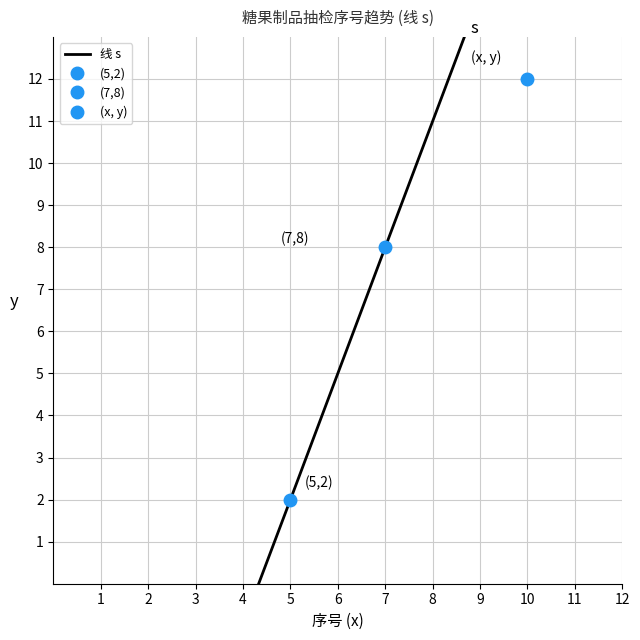

At which label is 线 s closest to 6?

7